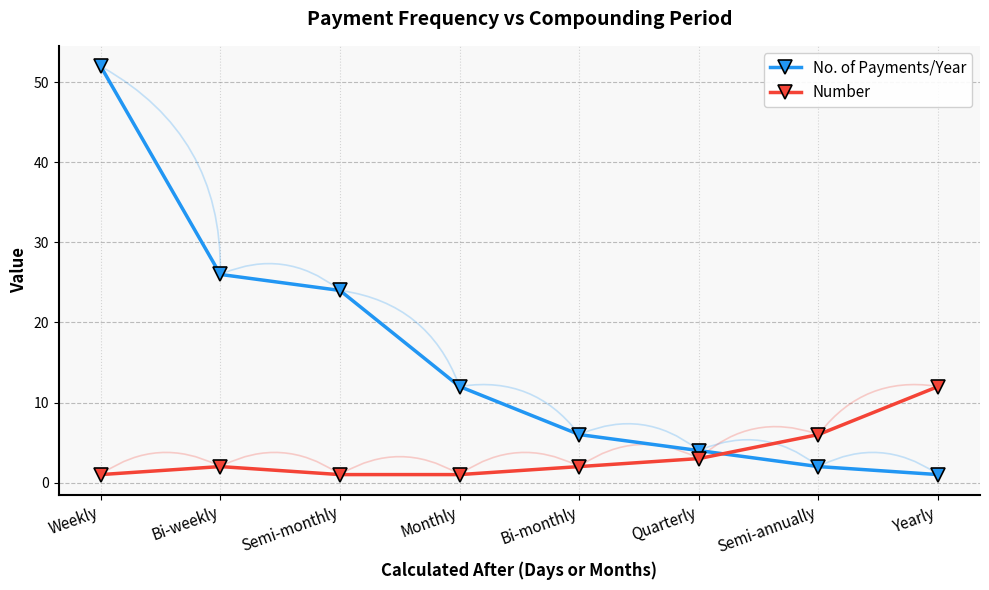

At how many categories does at least one series exceed 21?

3